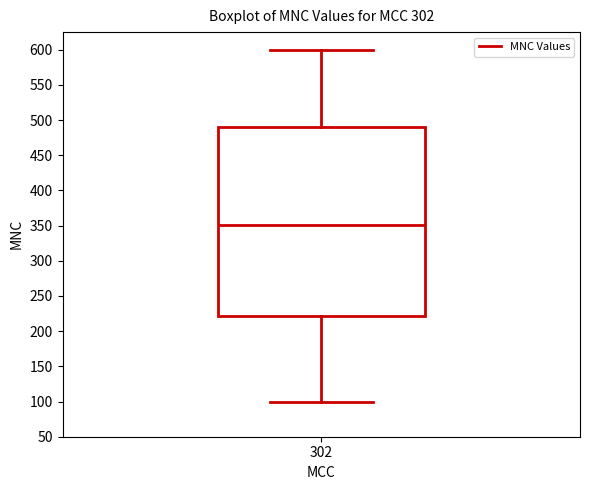

Where does the median line of the box at x = 302 sit on the y-axis? The values are not printed on the chart, so give them approximately, as read against the axis.

350